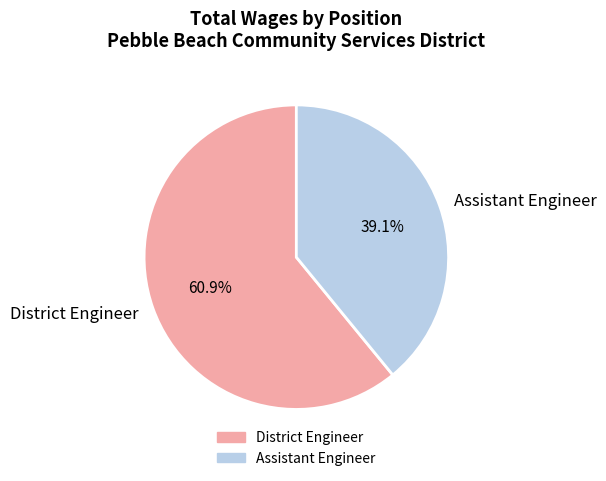

What is the ratio of the value at Assistant Engineer to the value at District Engineer?

0.6